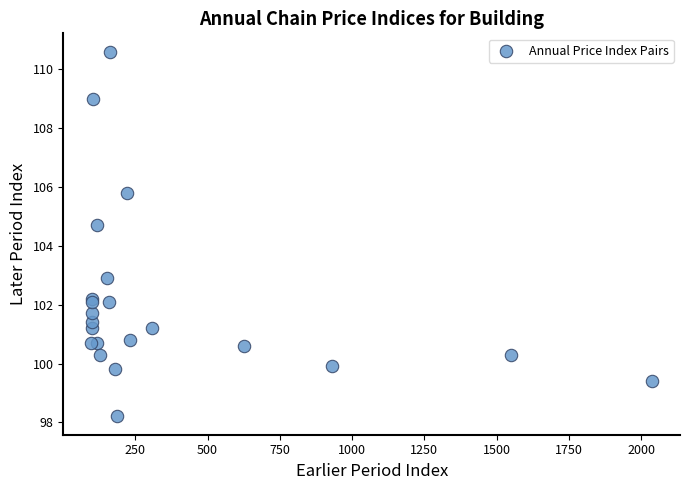

What Y value in the scatter plot is closest to 104?

104.7